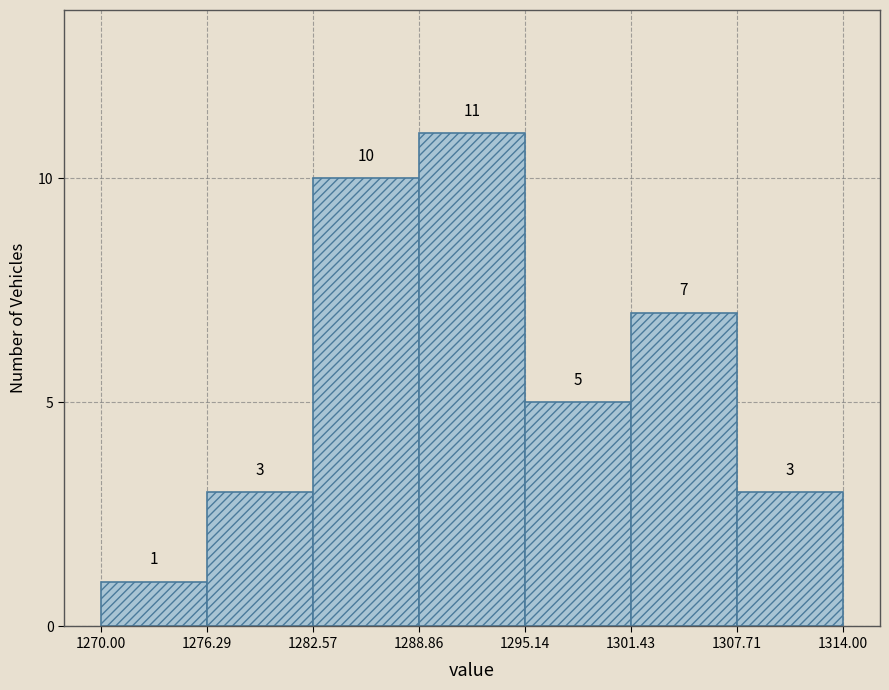

Reading left to right, transcribe this chart: for each bar, give the range it covers on the x-axis and its height.

1270.00 to 1276.29: 1
1276.29 to 1282.57: 3
1282.57 to 1288.86: 10
1288.86 to 1295.14: 11
1295.14 to 1301.43: 5
1301.43 to 1307.71: 7
1307.71 to 1314.00: 3